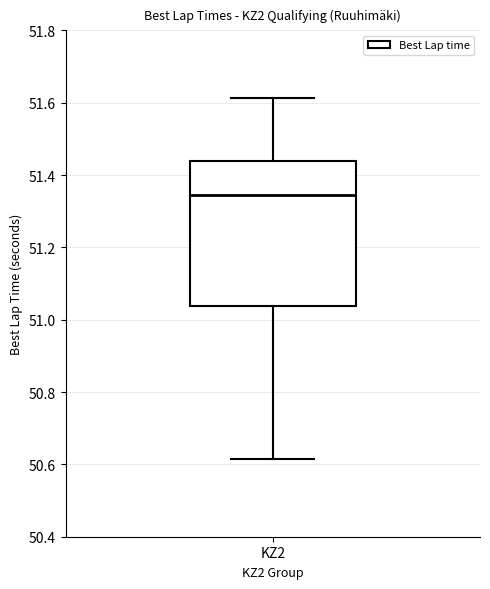

Transcribe this box plot: give where the median line is, the range the box spans, and where the two whiskers end, as read against the y-axis. The values are not printed on the chart, so give them approximately, as read against the axis.

median 51.34, box 51.04 to 51.44, whiskers 50.62 to 51.62